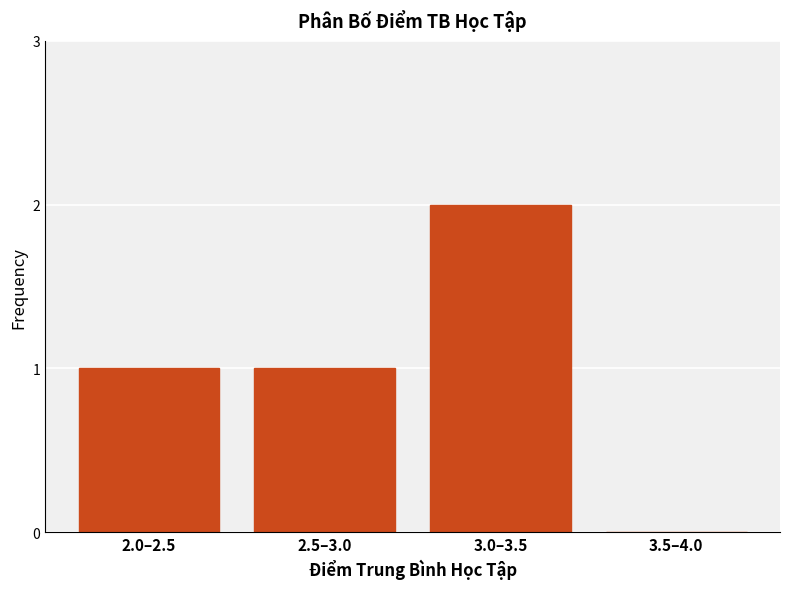

Reading left to right, what are all the values shown in this chart?

2.0–2.5=1	2.5–3.0=1	3.0–3.5=2	3.5–4.0=0